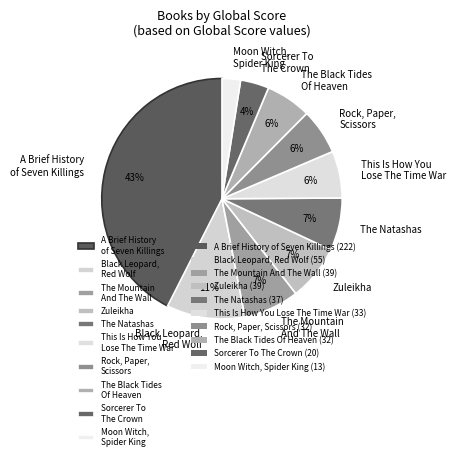

Combined, do A Brief History of Seven Killings and Rock, Paper, Scissors account for over 50%?

No